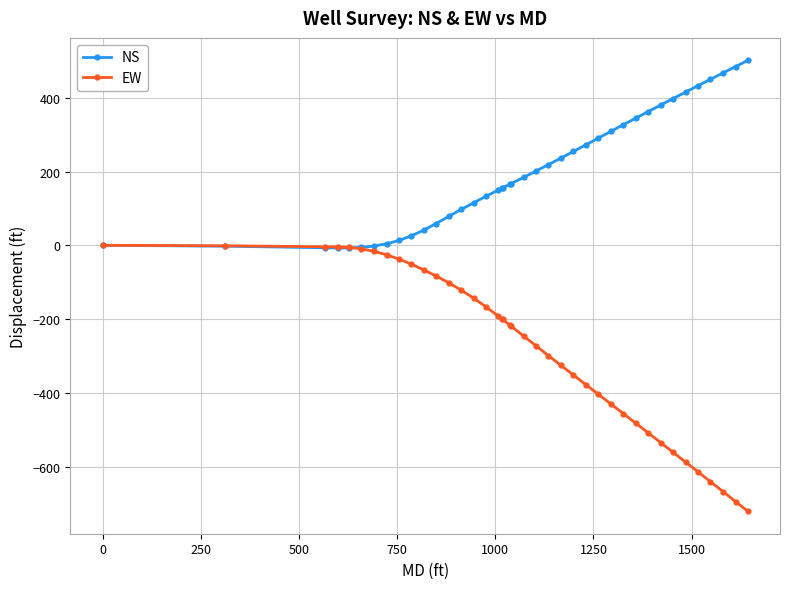

How many values in the NS series are below 167?

20